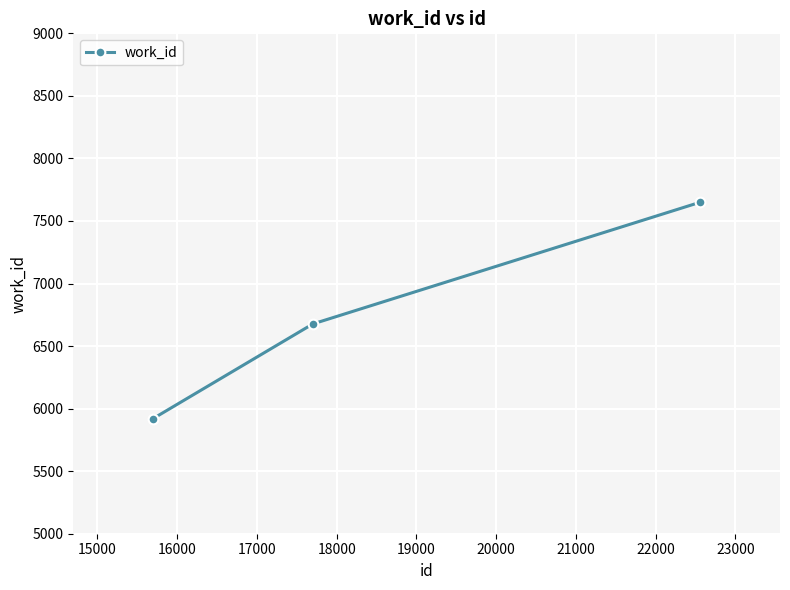

What is the value of the 3rd point from the left?

7650